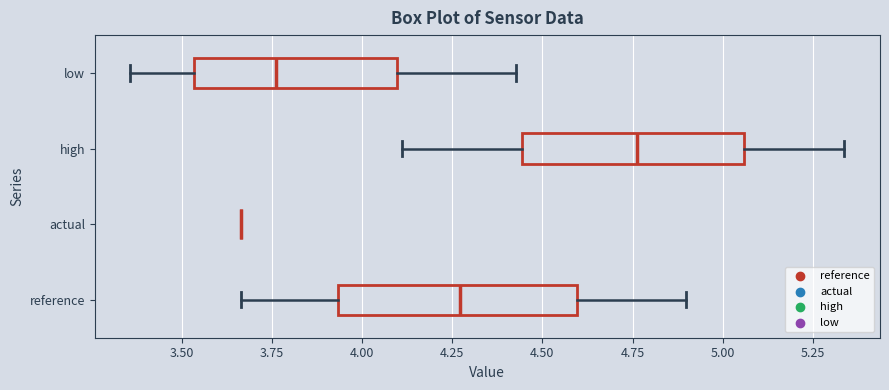

Reading bottom to top, transcribe this box plot: for each box, give where its median line is, the range the box spans, and where its two whiskers end, as read against the x-axis. The values are not printed on the chart, so give them approximately, as read against the axis.

reference: median 4.25, box 3.95 to 4.60, whiskers 3.65 to 4.90
actual: box collapsed to a line at 3.65, whiskers 3.65 to 3.65
high: median 4.75, box 4.45 to 5.05, whiskers 4.10 to 5.35
low: median 3.75, box 3.55 to 4.10, whiskers 3.35 to 4.45